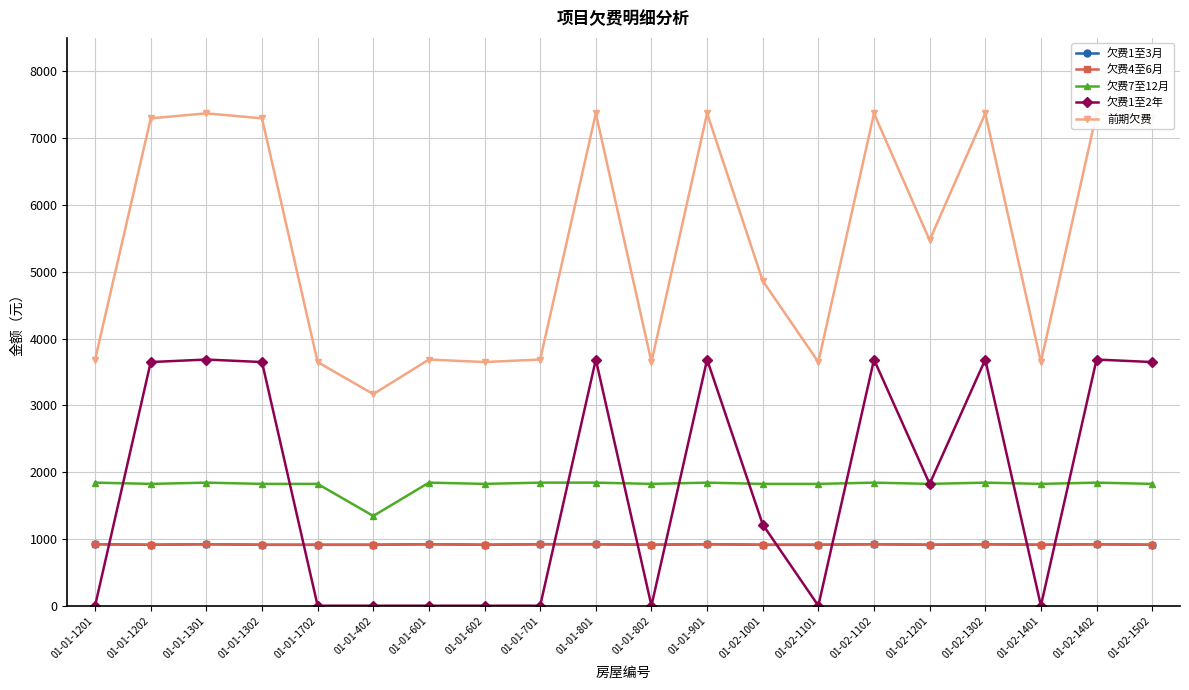

What position from the left is 01-01-402?

6